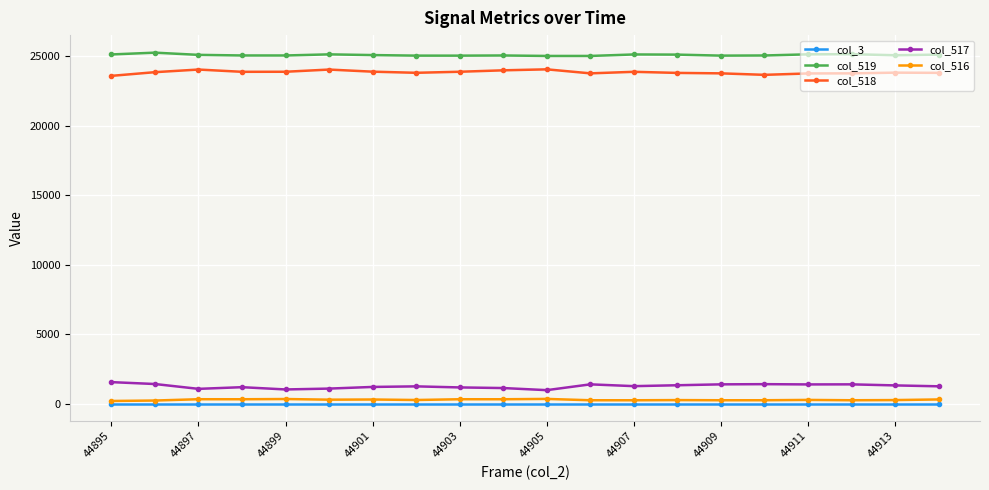

True or false: col_518 has more than 2 interior local peaks.

True